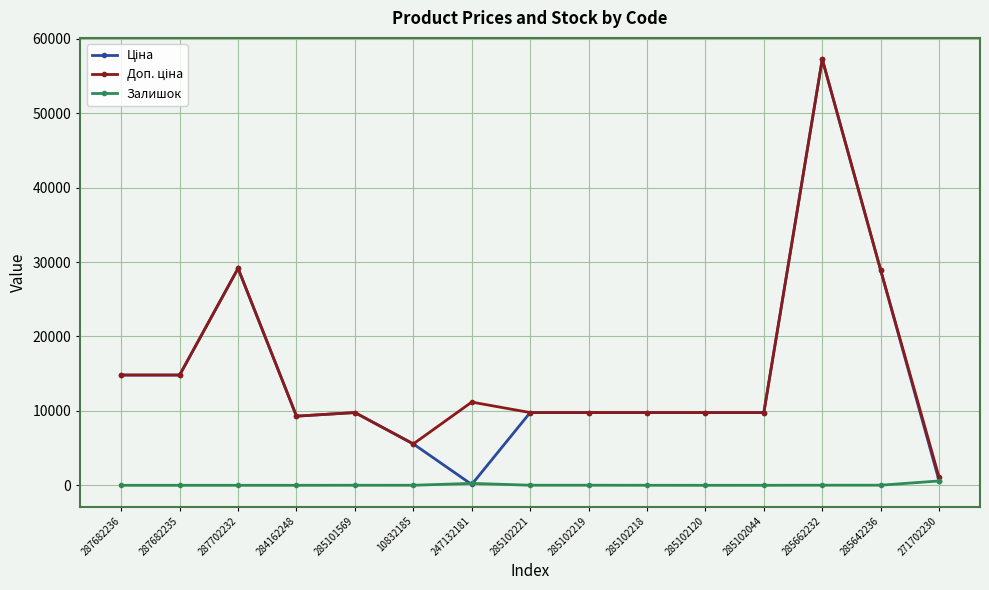

How many lines are shown in the chart?

3